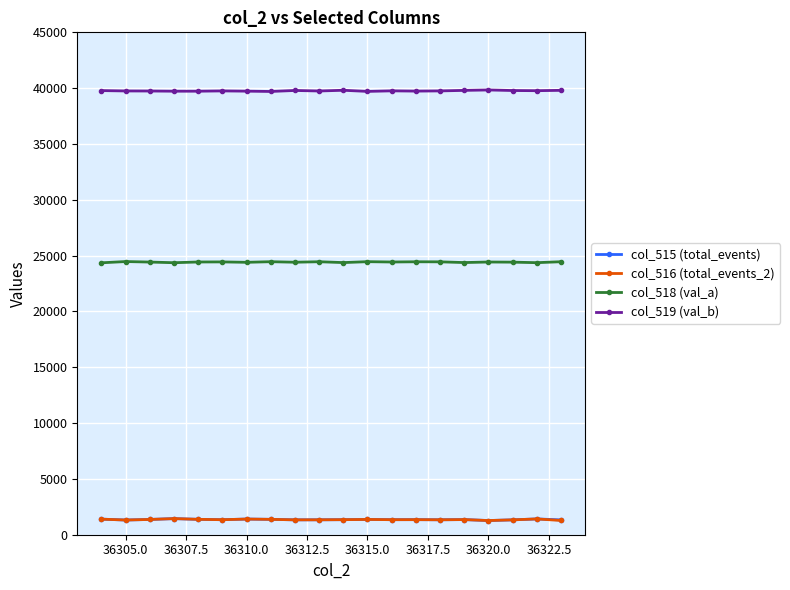

What is the maximum value for col_518 (val_a)?

24468